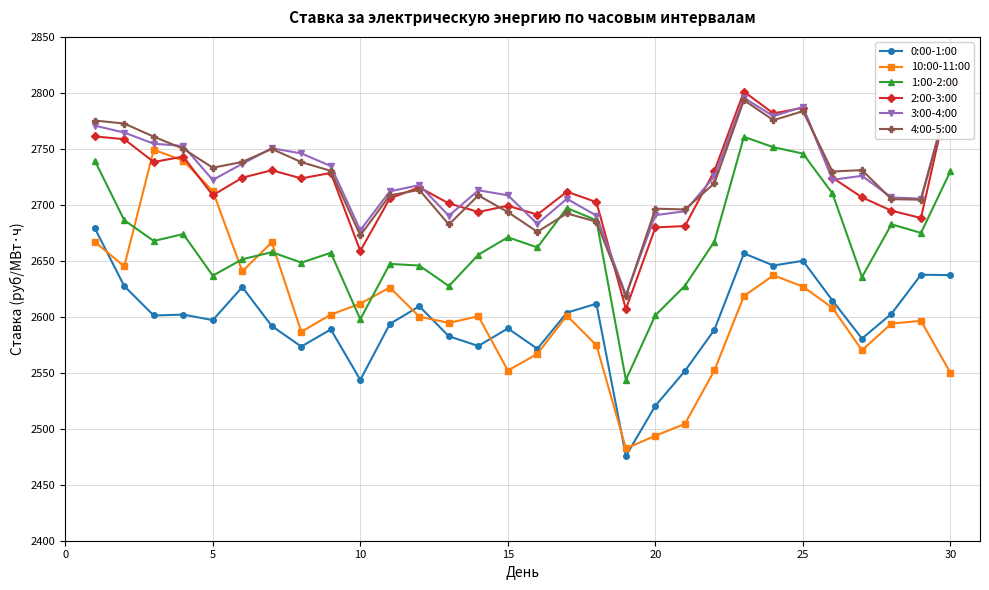

What is the maximum value shown in the chart?

2805.7